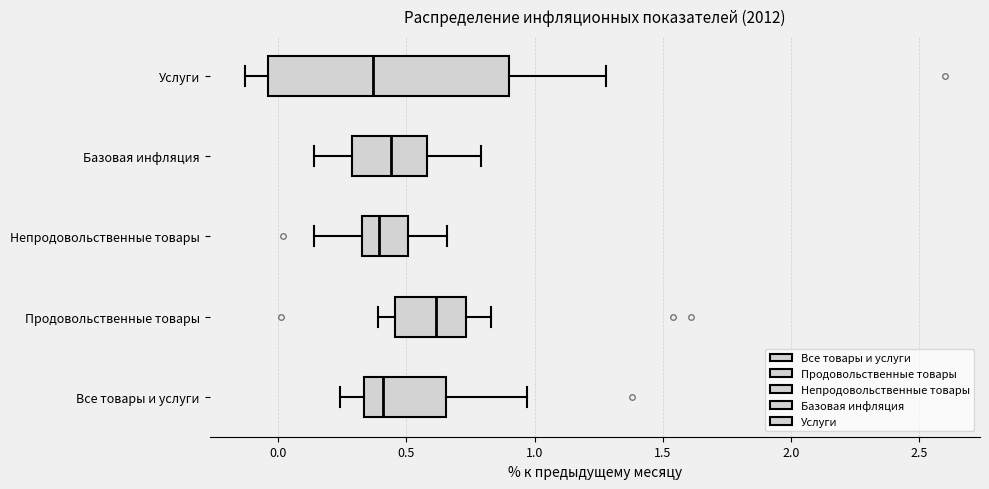

Where does the median line of the box for Все товары и услуги sit on the x-axis? The values are not printed on the chart, so give them approximately, as read against the axis.

0.40